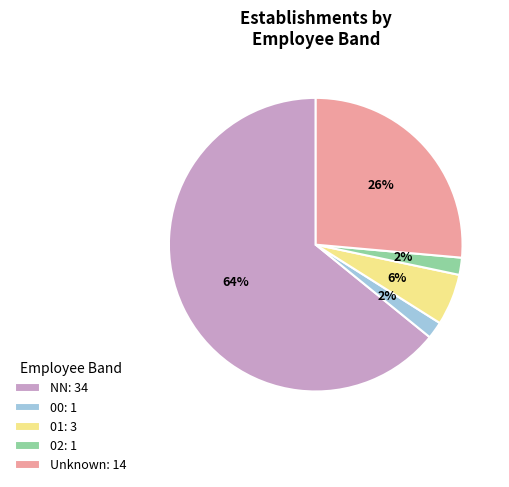

Do 02: 1 and NN: 34 together represent more than half of the pie?

Yes